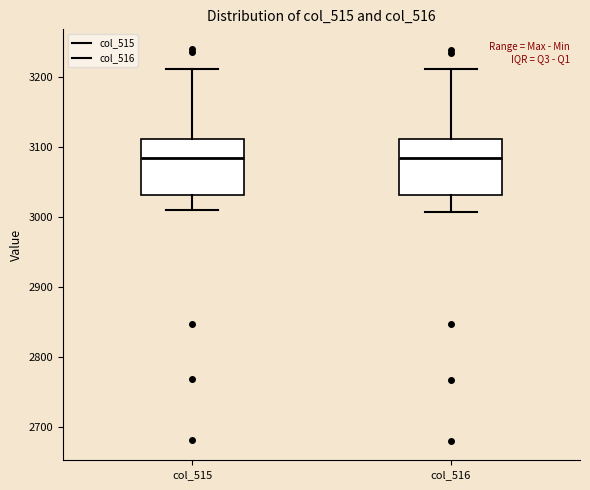

Where is the upper edge of the box for col_516 on the y-axis? The values are not printed on the chart, so give them approximately, as read against the axis.

3110